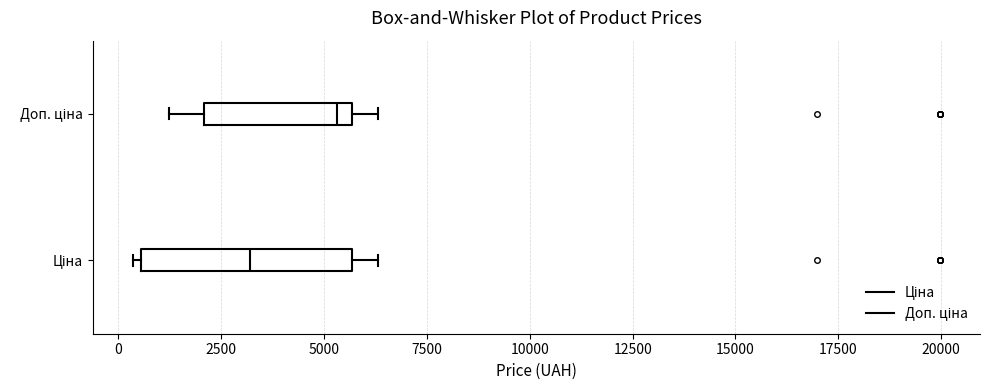

Reading bottom to top, read every box against the x-axis: the position of its median line, the range the box covers, and the ends of its whiskers. The values are not printed on the chart, so give them approximately, as read against the axis.

Ціна: median 3000, box 500 to 5500, whiskers 500 (just left of the box's left edge) to 6500
Доп. ціна: median 5500 (just left of the box's right edge), box 2000 to 5500, whiskers 1000 to 6500